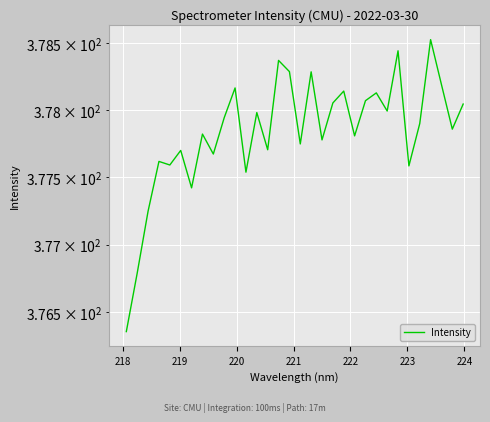

What is the average value?

377.8